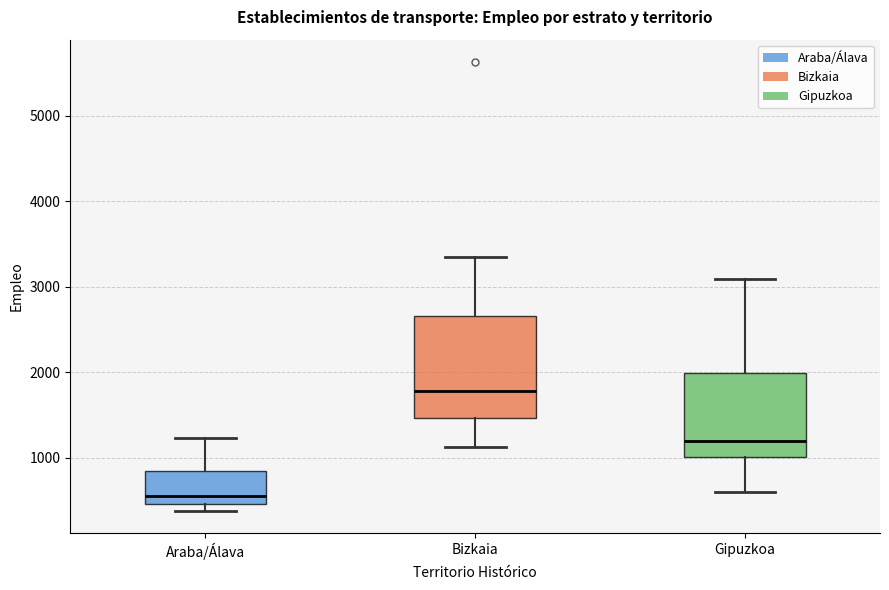

Reading left to right, transcribe this box plot: for each box, give where its median line is, the range the box spans, and where its two whiskers end, as read against the y-axis. The values are not printed on the chart, so give them approximately, as read against the axis.

Araba/Álava: median 600, box 500 to 800, whiskers 400 to 1200
Bizkaia: median 1800, box 1500 to 2700, whiskers 1100 to 3400
Gipuzkoa: median 1200, box 1000 to 2000, whiskers 600 to 3100